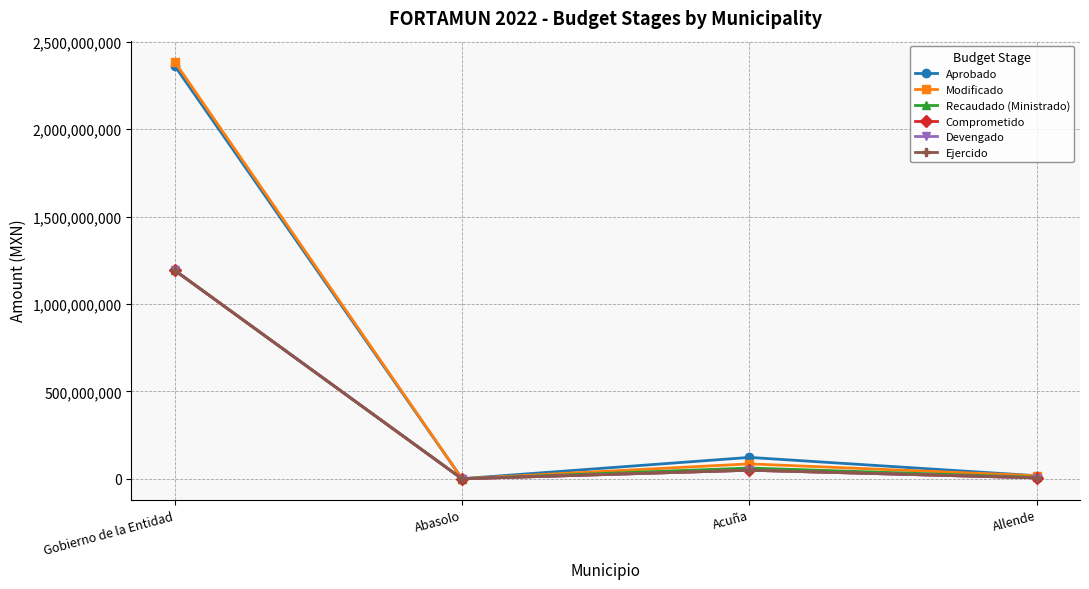

Does the chart display data point markers on the line(s)?

Yes